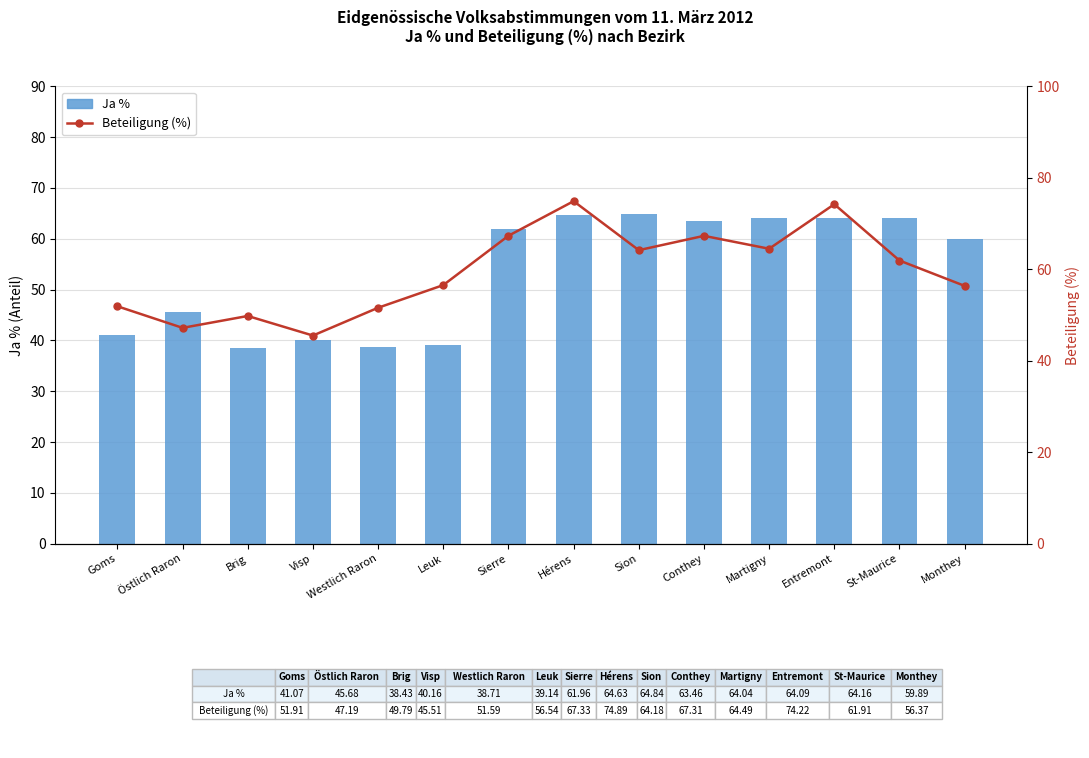

At how many categories does at least one series exceed 57?

8